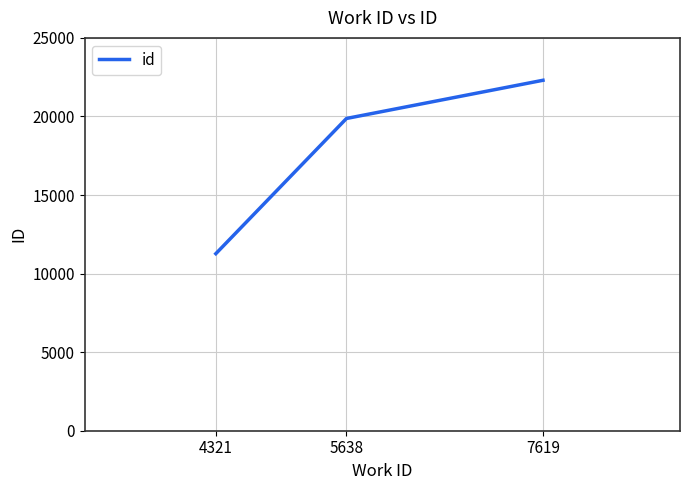

Between 5638 and 4321, which is larger?

5638